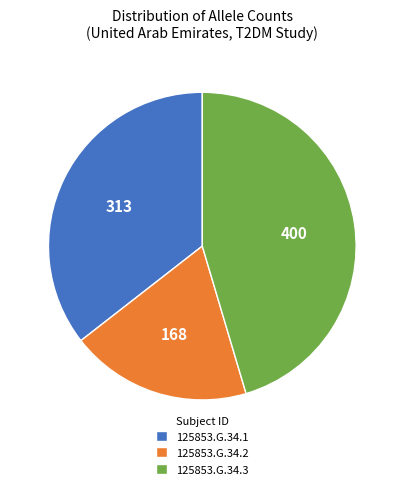

Is it true that 125853.G.34.3 is 32% of the pie?

False